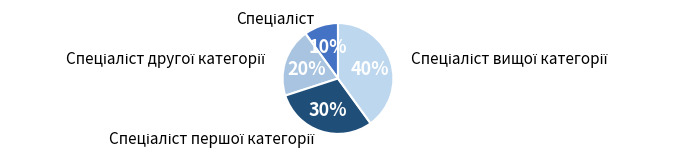

To the nearest percent, what is the difference between the largest and smallest slice percentages?

30%